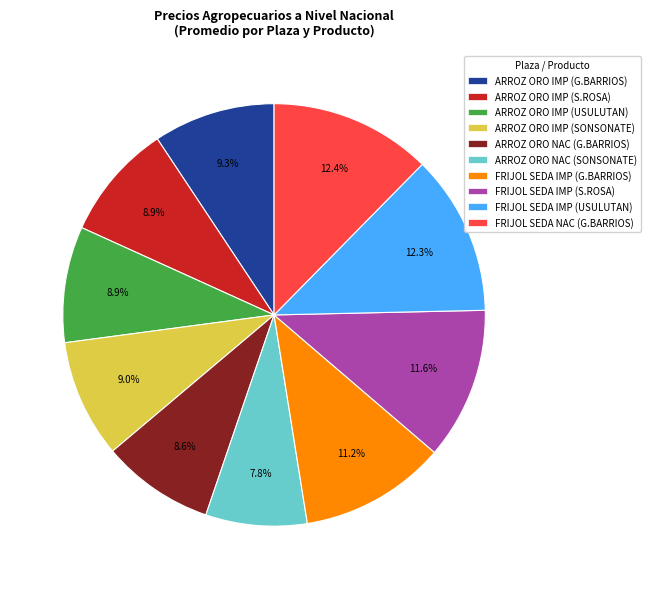

Which slice is the smallest?

ARROZ ORO NAC (SONSONATE)